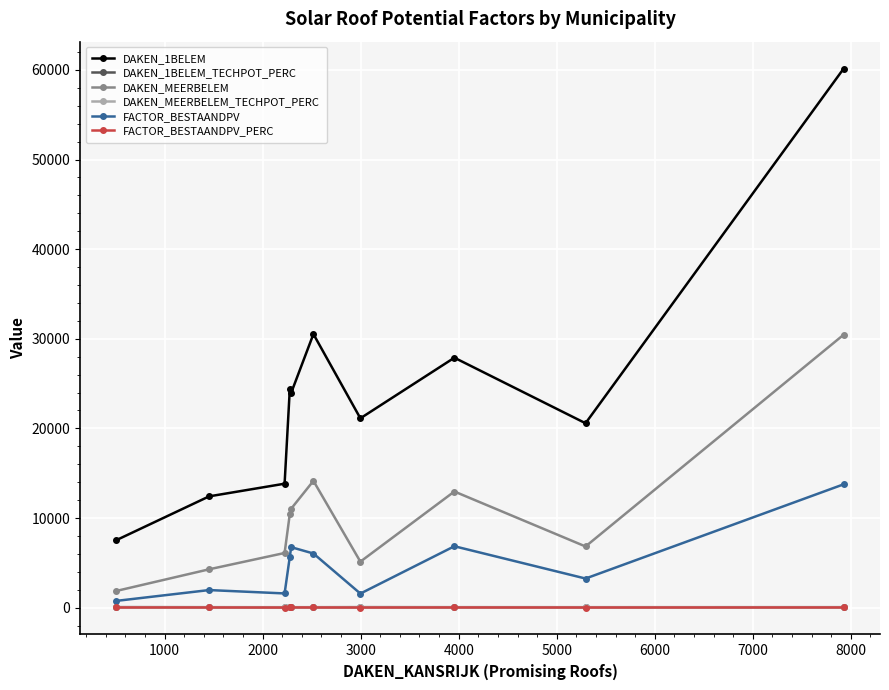

What is the smallest value displayed?

11.0